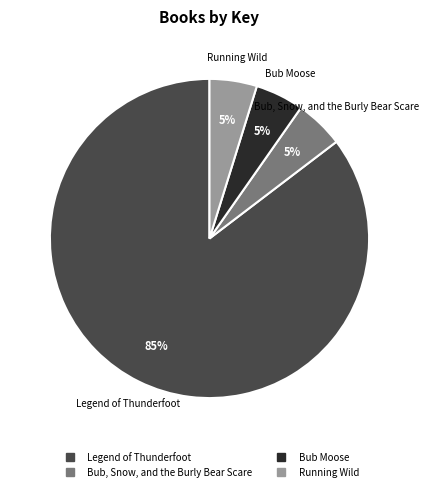

Is Running Wild the majority of the pie?

No